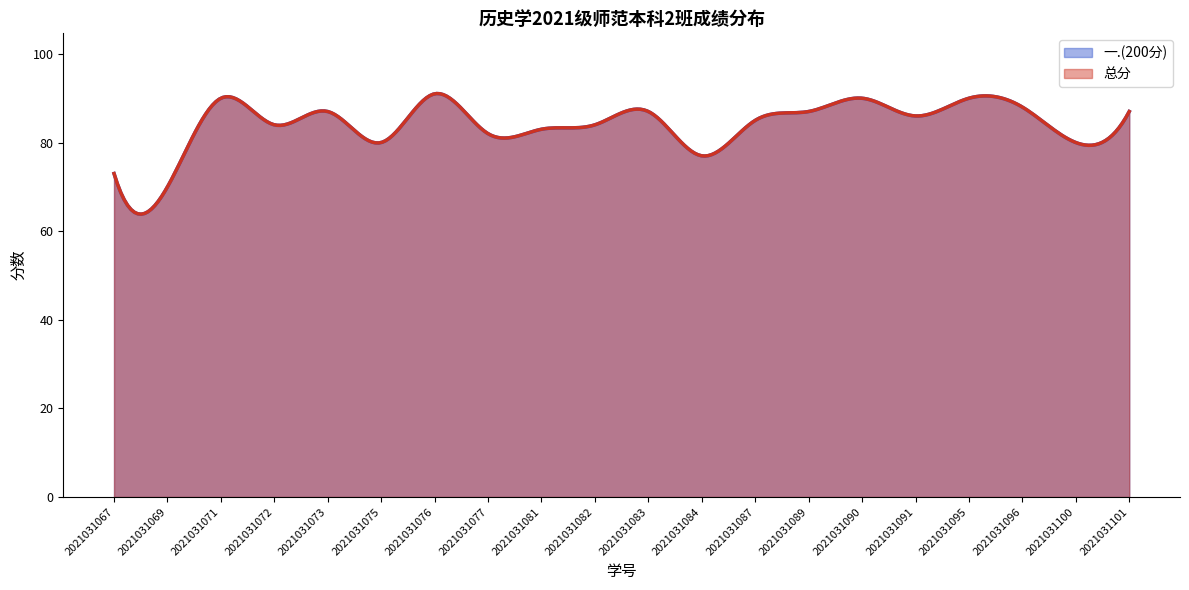

True or false: 一.(200分) and 总分 cross at least once.

False